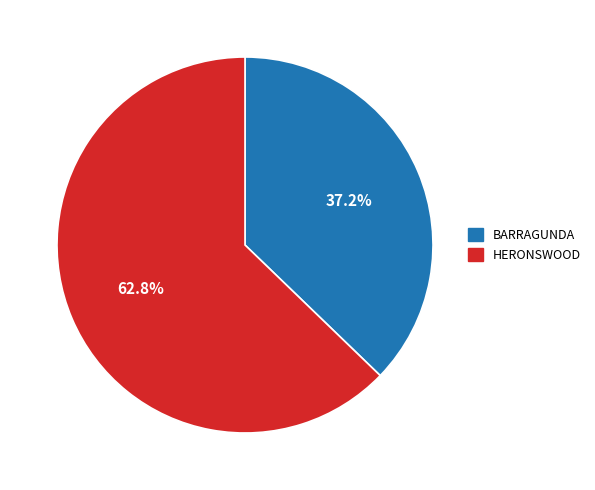

The HERONSWOOD slice represents 63% of the pie. True or false?

True